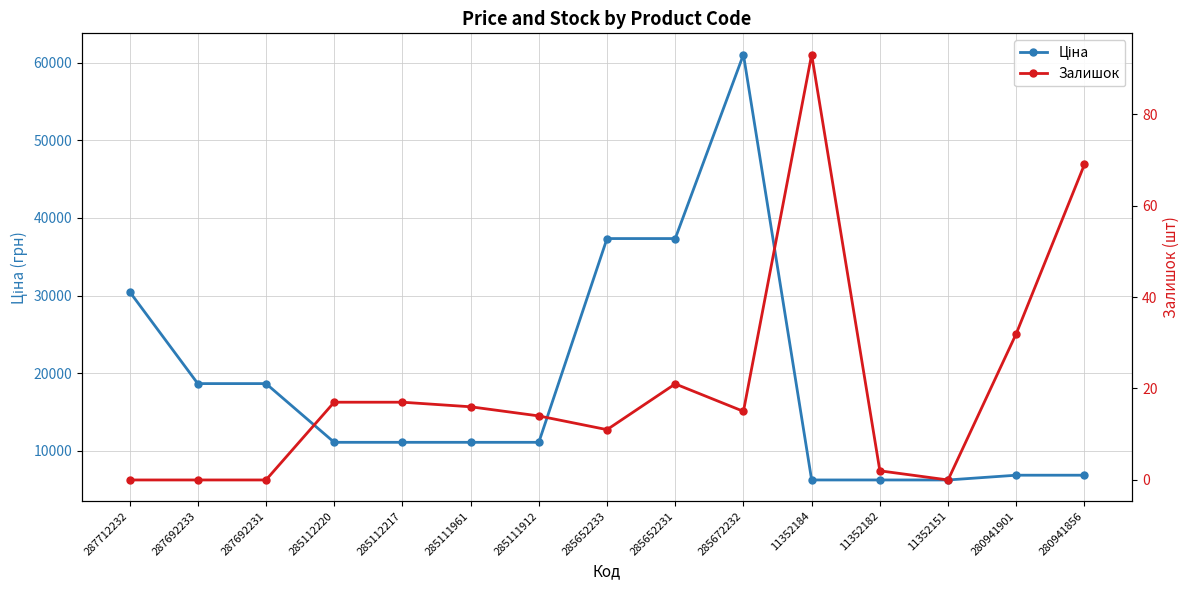

True or false: Залишок and Ціна cross at least once.

False